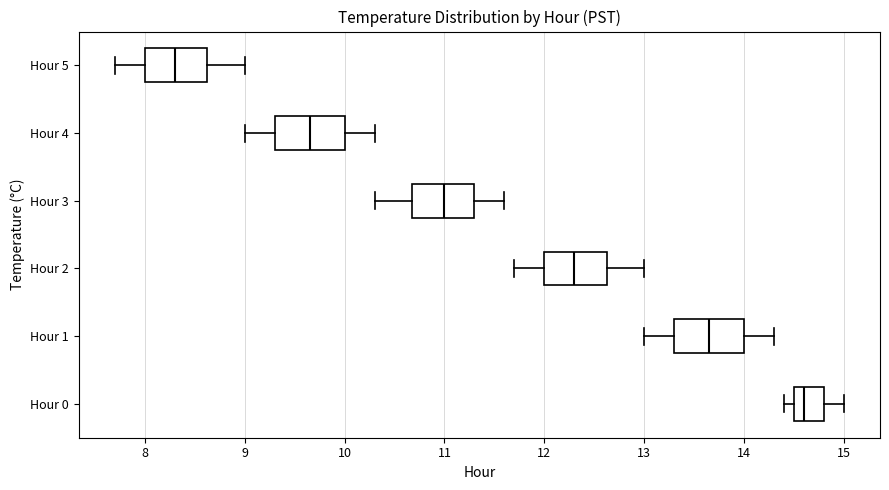

Reading bottom to top, read every box against the x-axis: the position of its median line, the range the box covers, and the ends of its whiskers. The values are not printed on the chart, so give them approximately, as read against the axis.

Hour 0: median 14.6, box 14.5 to 14.8, whiskers 14.4 to 15.0
Hour 1: median 13.7, box 13.3 to 14.0, whiskers 13.0 to 14.3
Hour 2: median 12.3, box 12.0 to 12.6, whiskers 11.7 to 13.0
Hour 3: median 11.0, box 10.7 to 11.3, whiskers 10.3 to 11.6
Hour 4: median 9.7, box 9.3 to 10.0, whiskers 9.0 to 10.3
Hour 5: median 8.3, box 8.0 to 8.6, whiskers 7.7 to 9.0